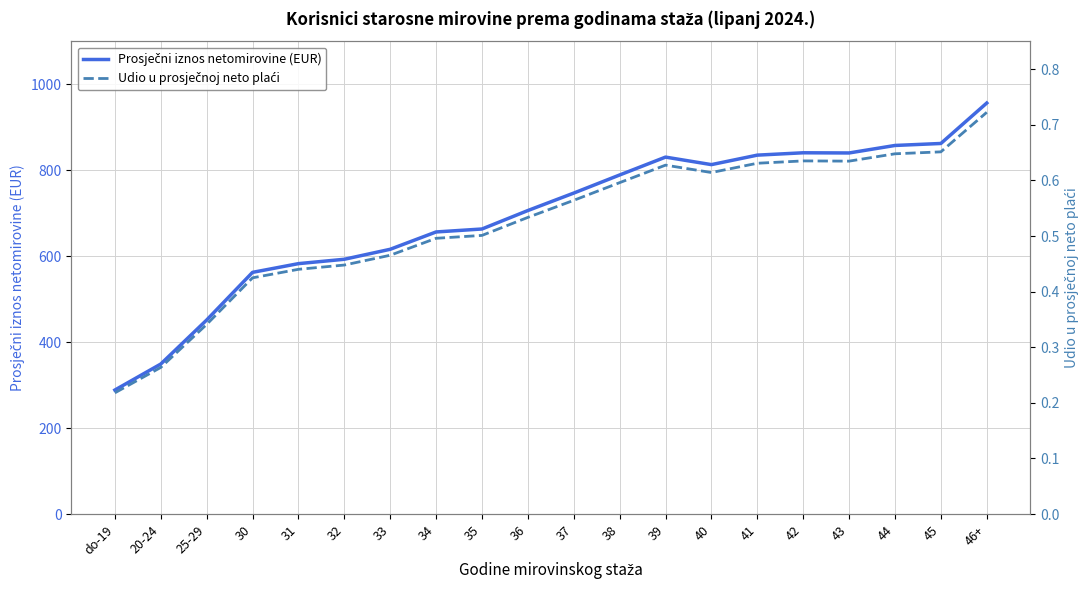

How many values in the Prosječni iznos netomirovine (EUR) series exceed 747?

10